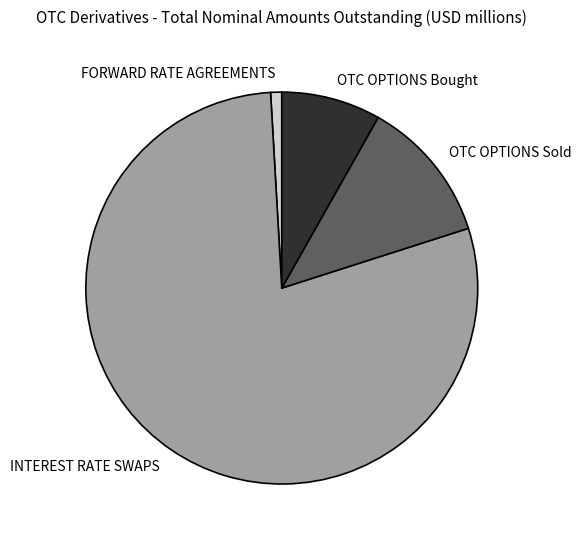

Which category accounts for the majority?

INTEREST RATE SWAPS